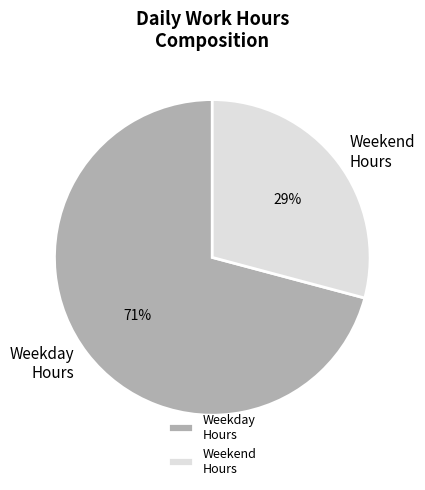

The Weekday Hours slice represents 84% of the pie. True or false?

False